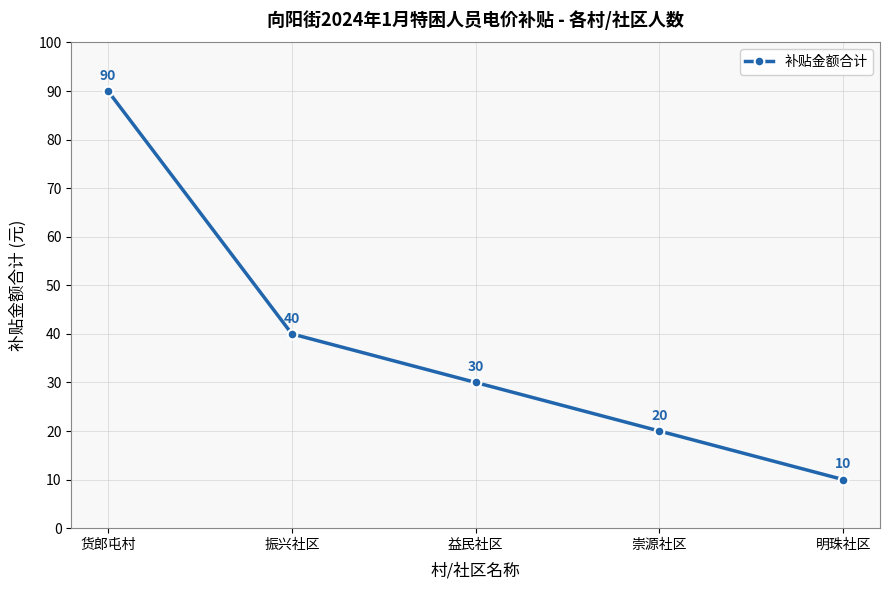

The value at 明珠社区 is 14. True or false?

False